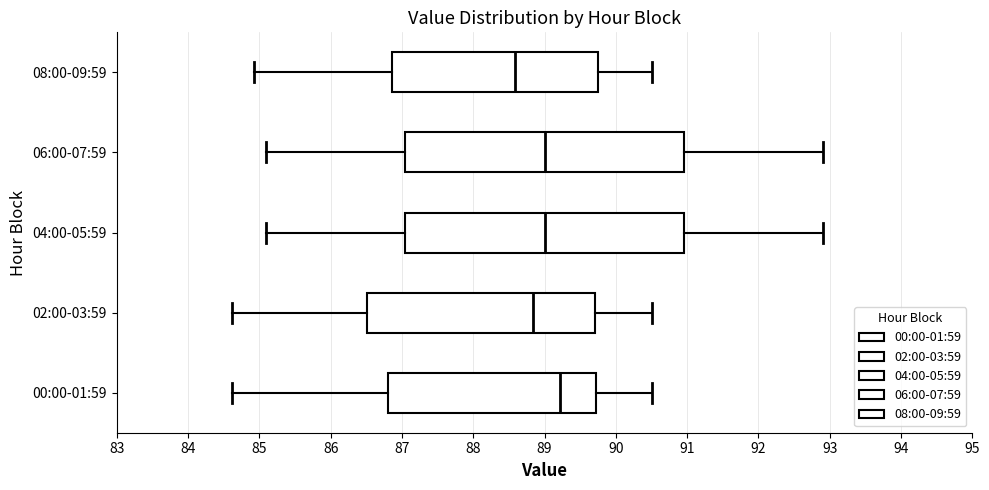

Where does the right whisker of the box for 04:00-05:59 end on the x-axis? The values are not printed on the chart, so give them approximately, as read against the axis.

92.9